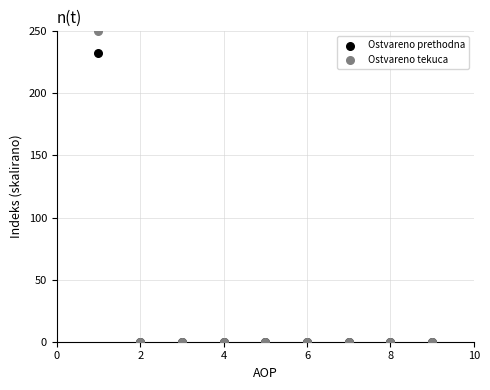

Which series reaches the maximum Y coordinate?

Ostvareno tekuca